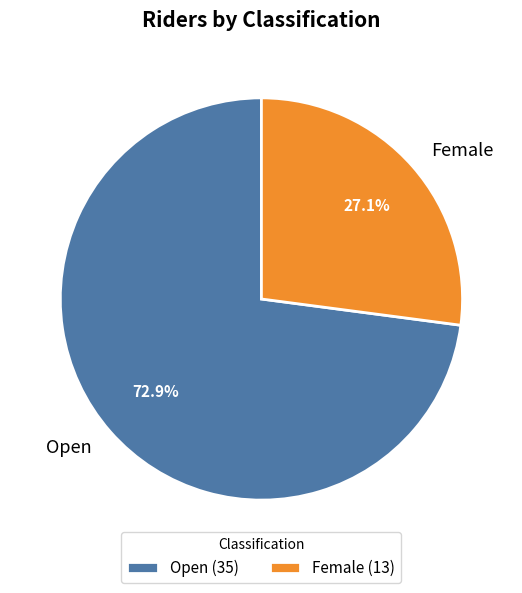

Is it true that Open is 81% of the pie?

False